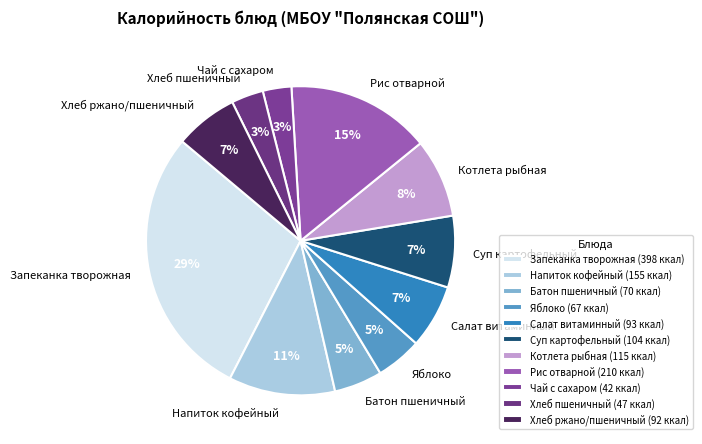

Which slice is the largest?

Запеканка творожная